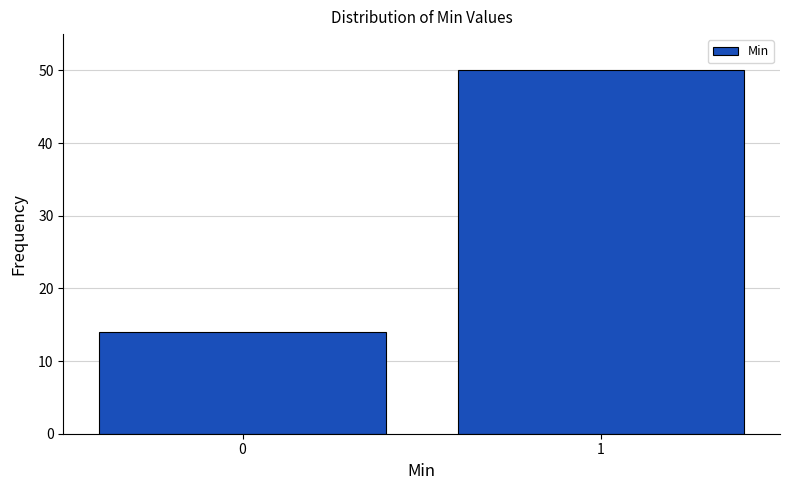

Reading left to right, list all the values displayed in this chart.

0=14	1=50